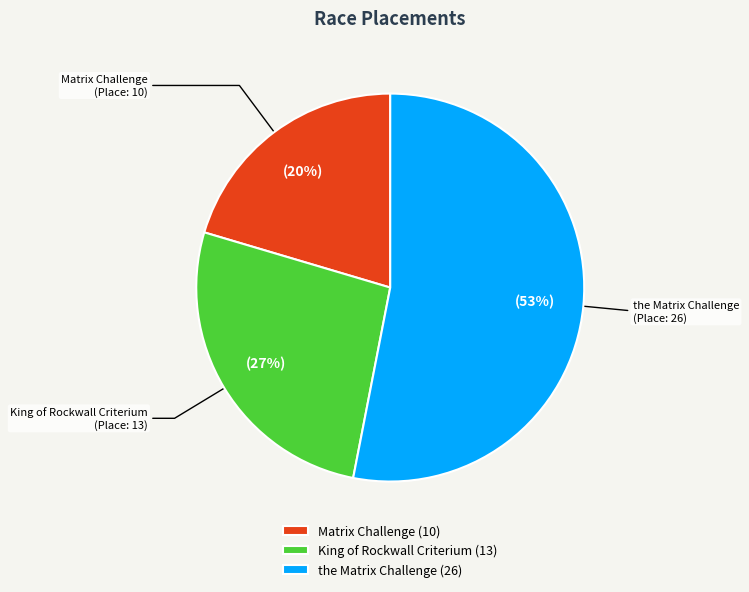

Is the sum of the Matrix Challenge and Matrix Challenge greater than half?

Yes